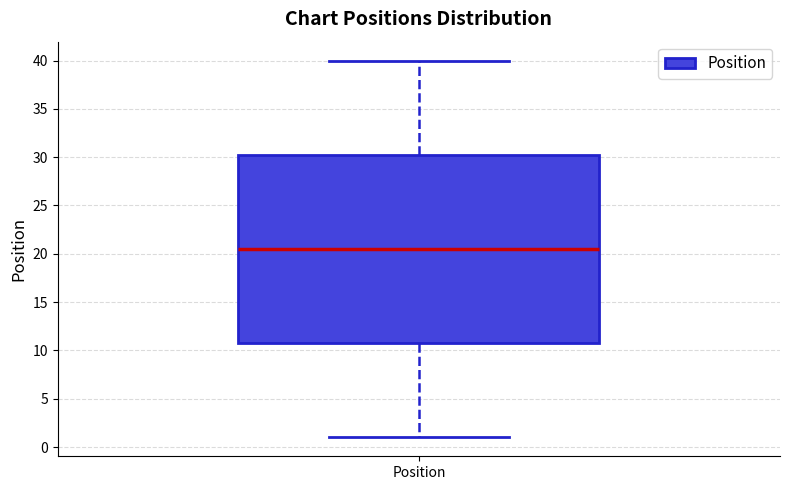

Transcribe this box plot: give where the median line is, the range the box spans, and where the two whiskers end, as read against the y-axis. The values are not printed on the chart, so give them approximately, as read against the axis.

median 20.5, box 11.0 to 30.5, whiskers 1.0 to 40.0